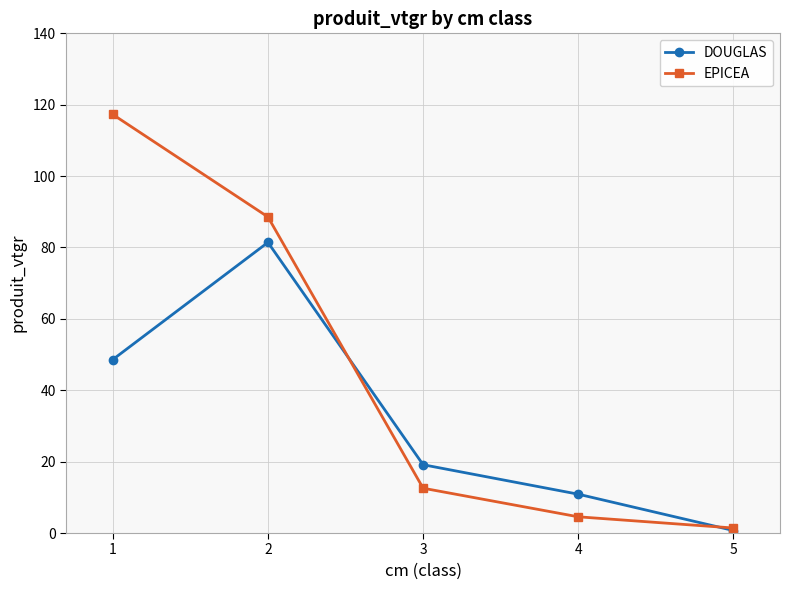

True or false: EPICEA has a value of 23.7 at 2.

False